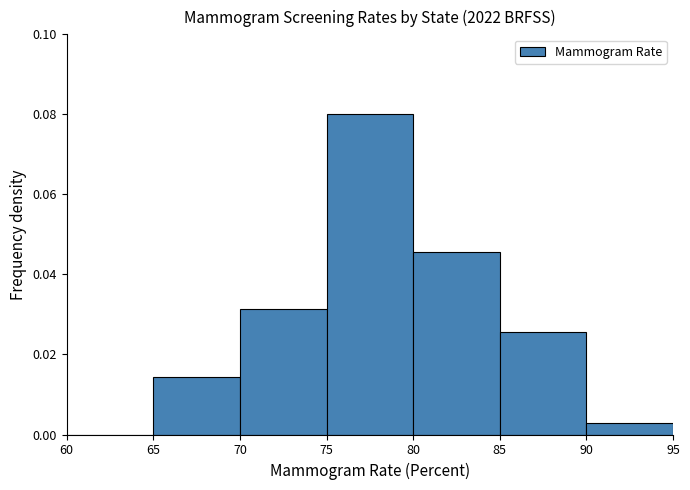

Over which range of the x-axis is the bar tallest?

75 to 80